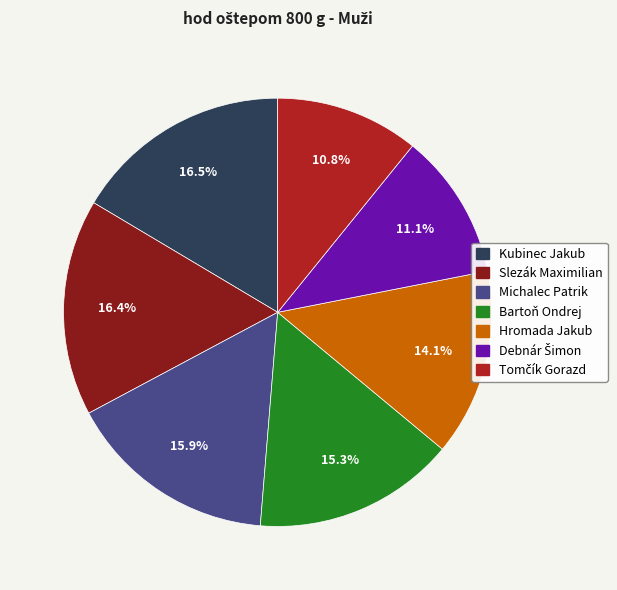

What percentage is NOT represented by Michalec Patrik?

84.1%